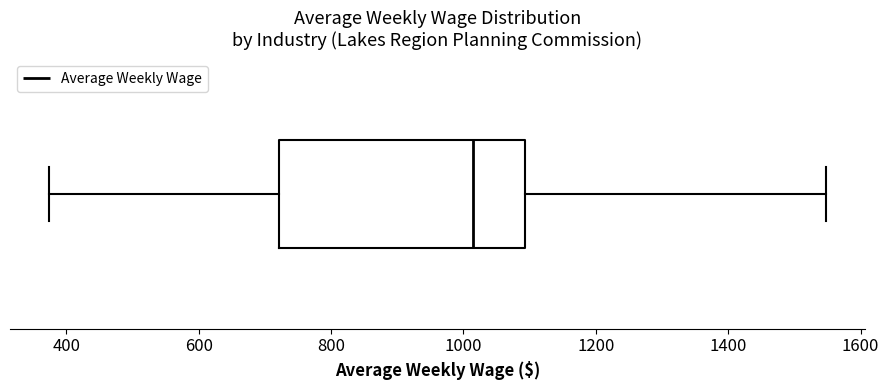

Transcribe this box plot: give where the median line is, the range the box spans, and where the two whiskers end, as read against the x-axis. The values are not printed on the chart, so give them approximately, as read against the axis.

median 1020, box 720 to 1100, whiskers 380 to 1540